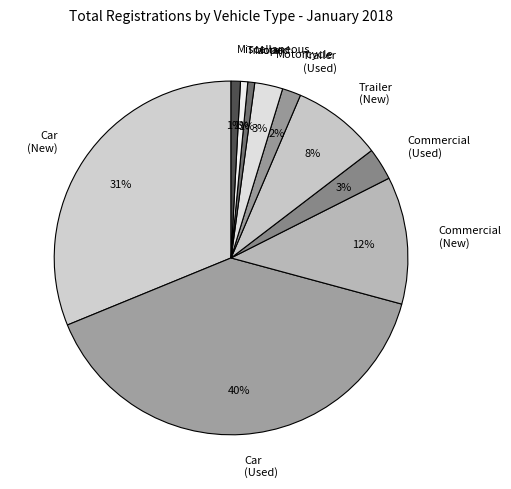

Which category has the biggest portion of the pie?

Car (Used)